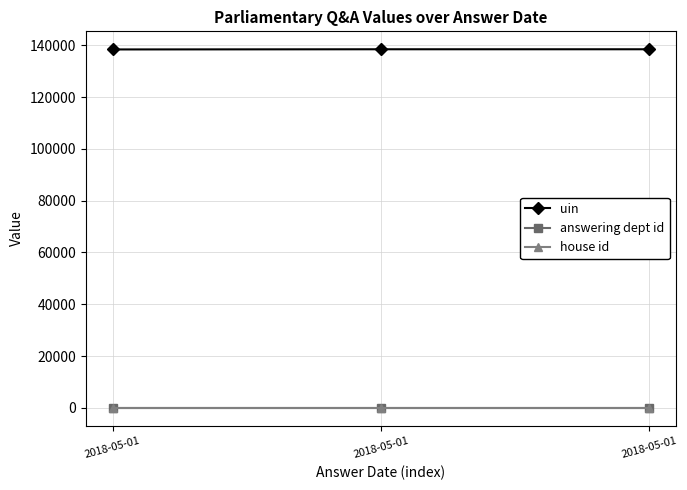

Is it true that house id equals 1 at 2018-05-01?

True